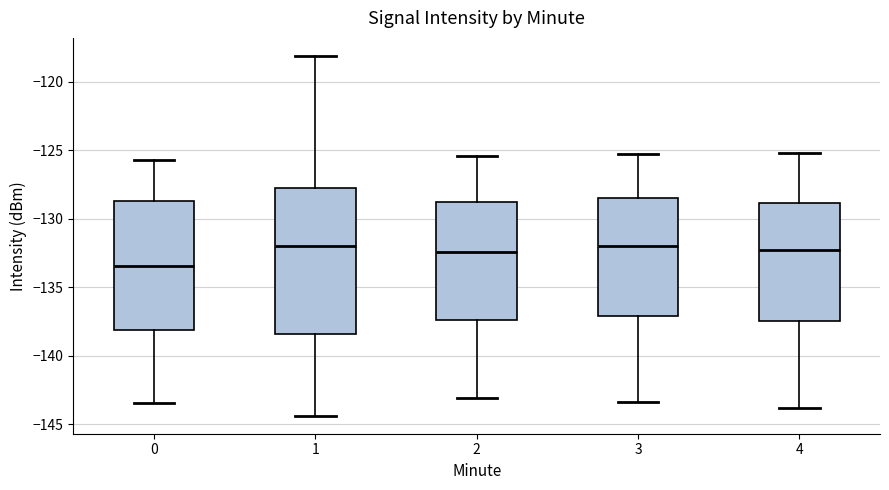

Where does the upper whisker of the box at x = 0 end on the y-axis? The values are not printed on the chart, so give them approximately, as read against the axis.

-125.5